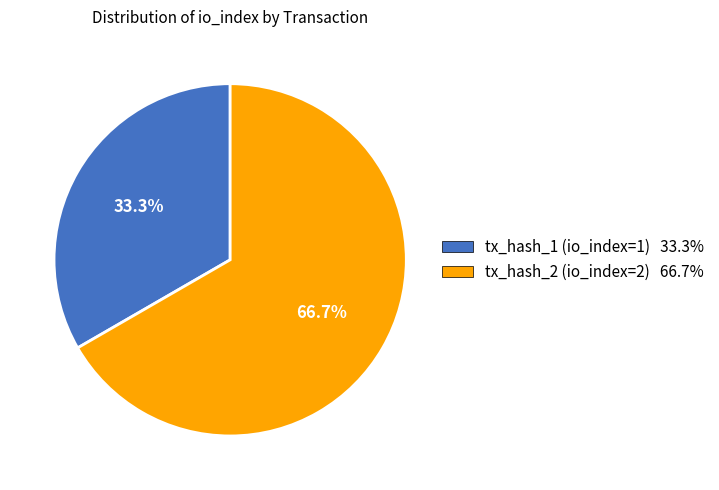

How many segments does this pie chart have?

2